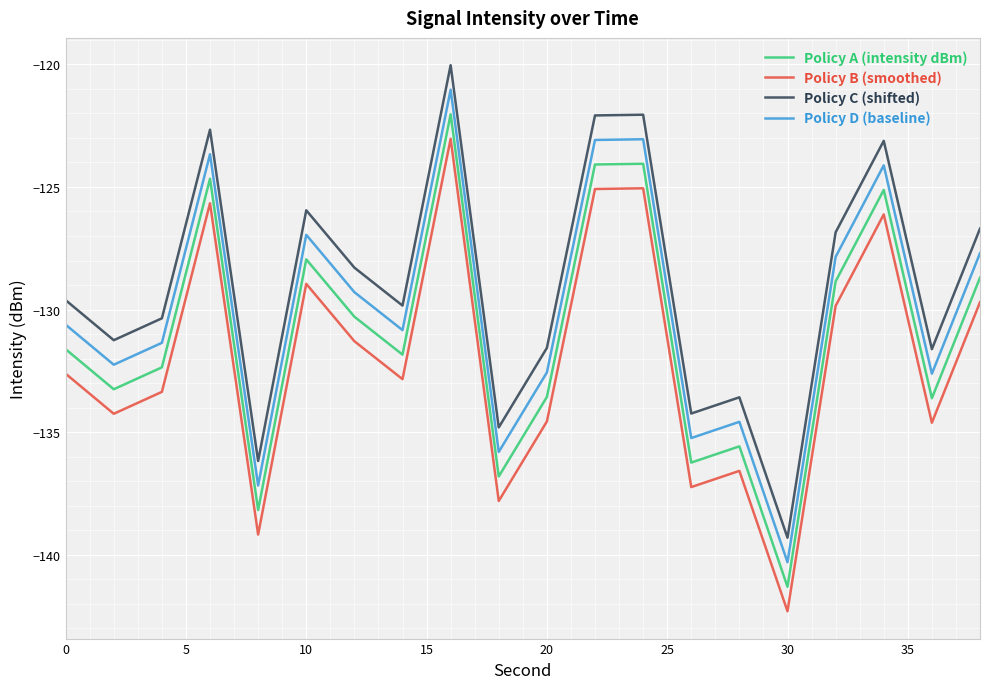

Rank the series by their maximum value, from lowest to highest.

Policy B (smoothed), Policy A (intensity dBm), Policy D (baseline), Policy C (shifted)